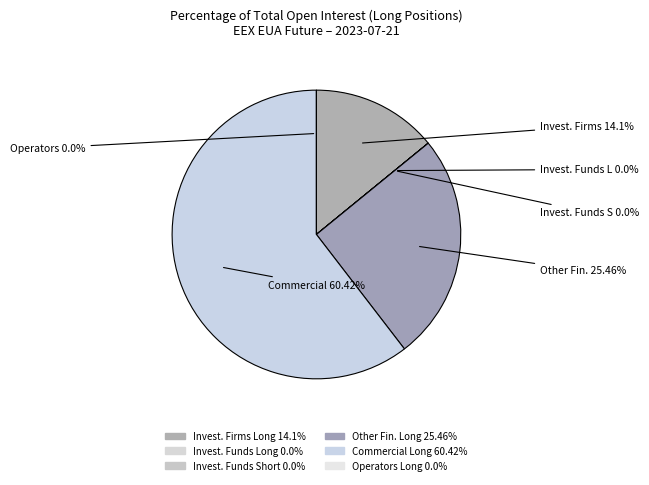

Does any single category account for the majority?

Yes